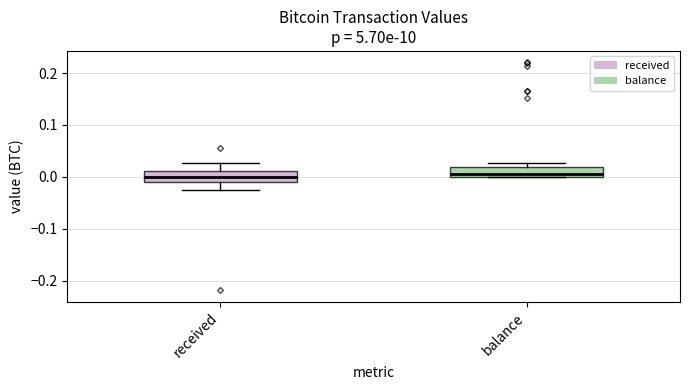

Where is the upper edge of the box for received on the y-axis? The values are not printed on the chart, so give them approximately, as read against the axis.

0.01